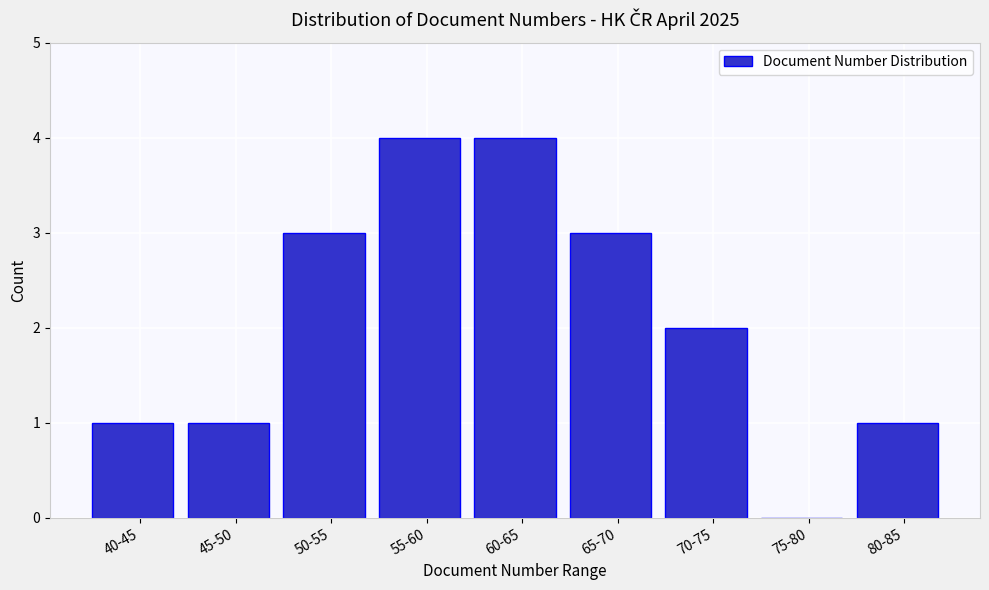

Reading left to right, list all the values displayed in this chart.

40-45=1	45-50=1	50-55=3	55-60=4	60-65=4	65-70=3	70-75=2	75-80=0	80-85=1